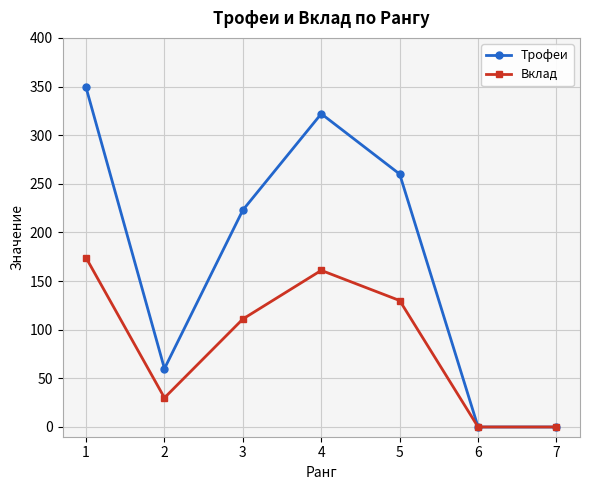

At which label is Вклад closest to 87?

3